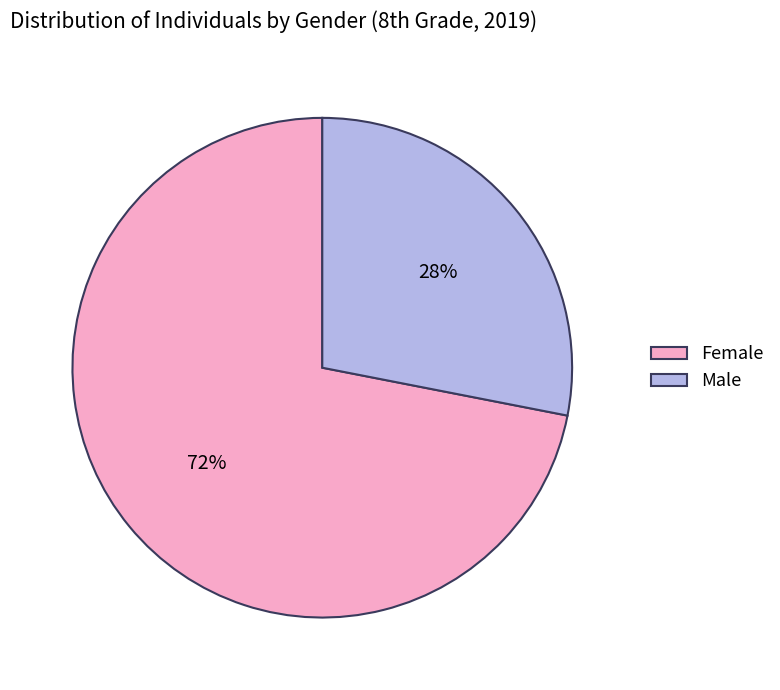

To the nearest percent, what percentage of the pie is Female?

72%